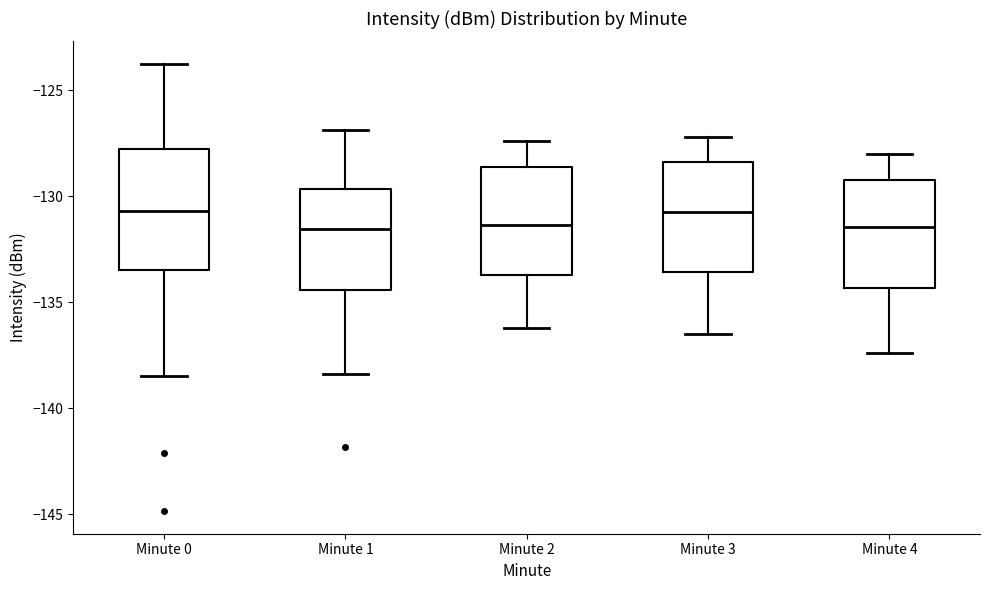

Reading left to right, read every box against the y-axis: the position of its median line, the range the box covers, and the ends of its whiskers. The values are not printed on the chart, so give them approximately, as read against the axis.

Minute 0: median -130.5, box -133.5 to -128.0, whiskers -138.5 to -124.0
Minute 1: median -131.5, box -134.5 to -129.5, whiskers -138.5 to -127.0
Minute 2: median -131.5, box -133.5 to -128.5, whiskers -136.0 to -127.5
Minute 3: median -130.5, box -133.5 to -128.5, whiskers -136.5 to -127.0
Minute 4: median -131.5, box -134.5 to -129.0, whiskers -137.5 to -128.0